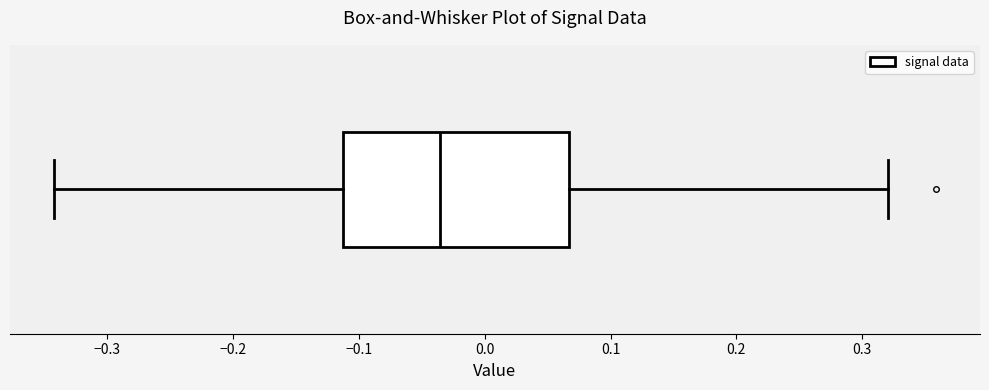

Transcribe this box plot: give where the median line is, the range the box spans, and where the two whiskers end, as read against the x-axis. The values are not printed on the chart, so give them approximately, as read against the axis.

median -0.04, box -0.11 to 0.07, whiskers -0.34 to 0.32